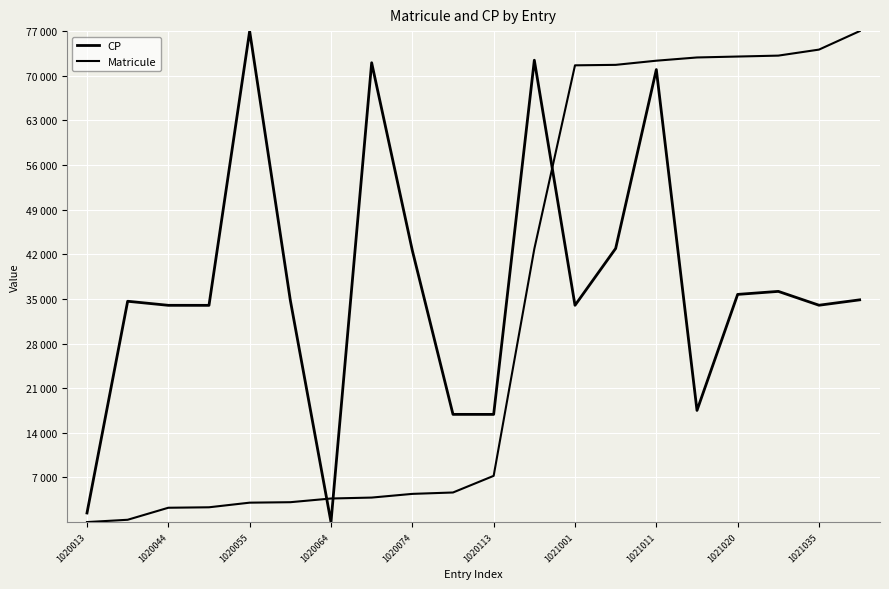

Reading left to right, what are all the values shown in this chart?

CP: 1426.2	34631.8	33994.6	33990.3	77000.0	34787.9	0.0	72039.2	42592.7	16892.5	16888.3	72434.7	33994.6	42915.6	70970.0	17512.6	35707.4	36180.0	34009.6	34854.2
Matricule: 0.0	362.5	2247.6	2320.2	3045.2	3117.7	3697.7	3842.7	4422.8	4640.3	7250.5	42850.3	71634.7	71707.2	72359.7	72867.2	73012.2	73157.3	74099.8	77000.0